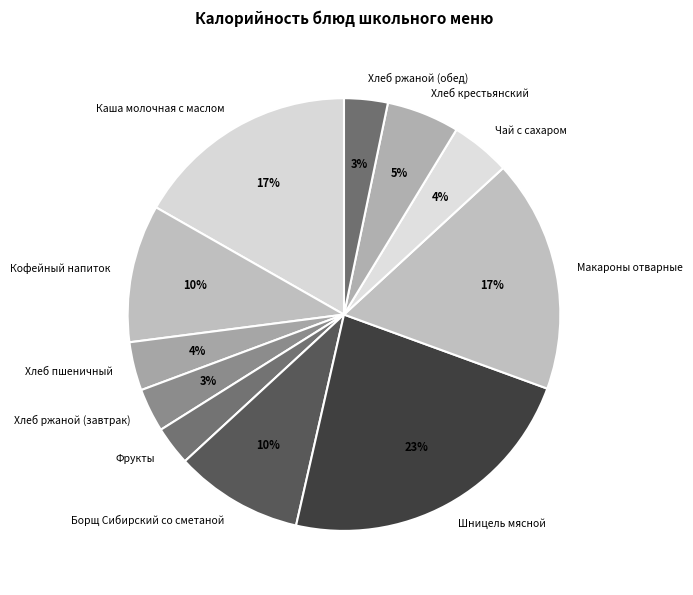

Between Кофейный напиток and Каша молочная с маслом, which is larger?

Каша молочная с маслом